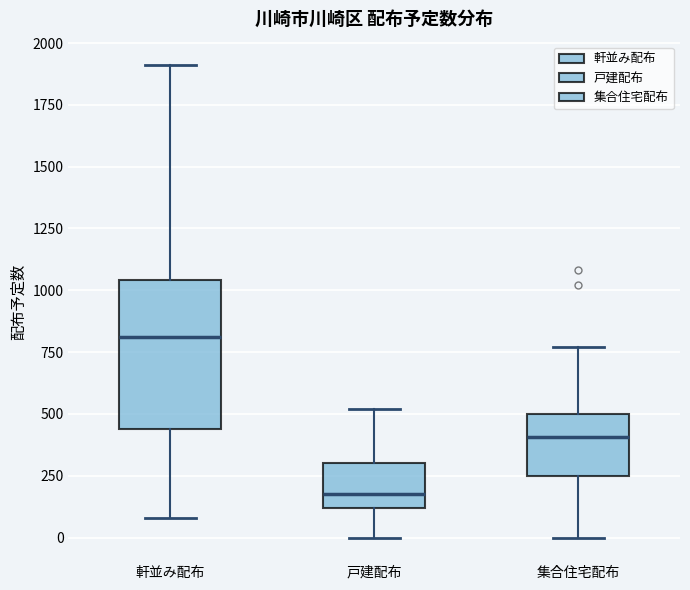

Reading left to right, transcribe this box plot: for each box, give where its median line is, the range the box spans, and where its two whiskers end, as read against the y-axis. The values are not printed on the chart, so give them approximately, as read against the axis.

軒並み配布: median 800, box 450 to 1050, whiskers 100 to 1900
戸建配布: median 200, box 100 to 300, whiskers 0 to 500
集合住宅配布: median 400, box 250 to 500, whiskers 0 to 750